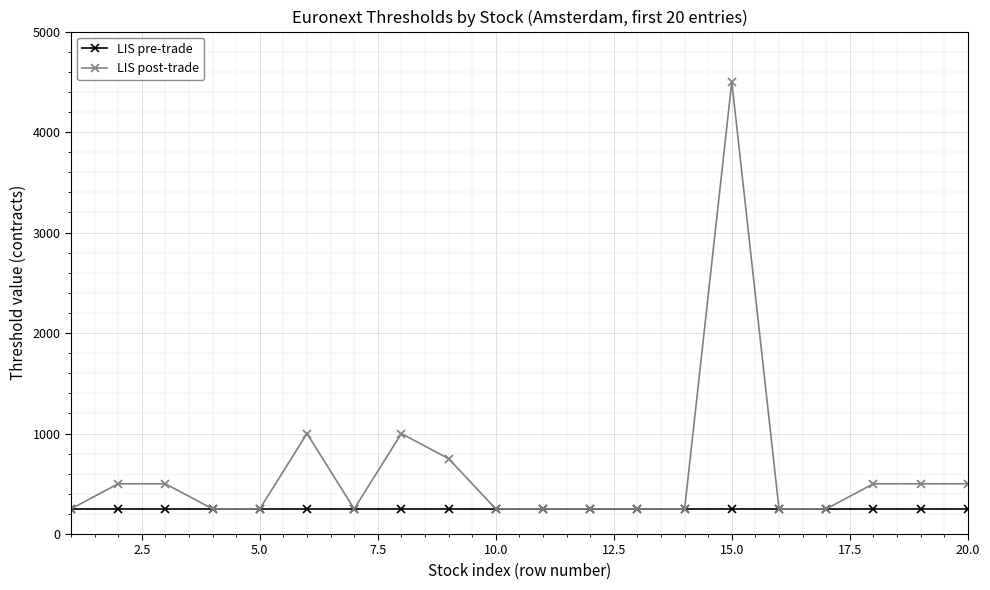

Rank the series by their average value, from lowest to highest.

LIS pre-trade, LIS post-trade